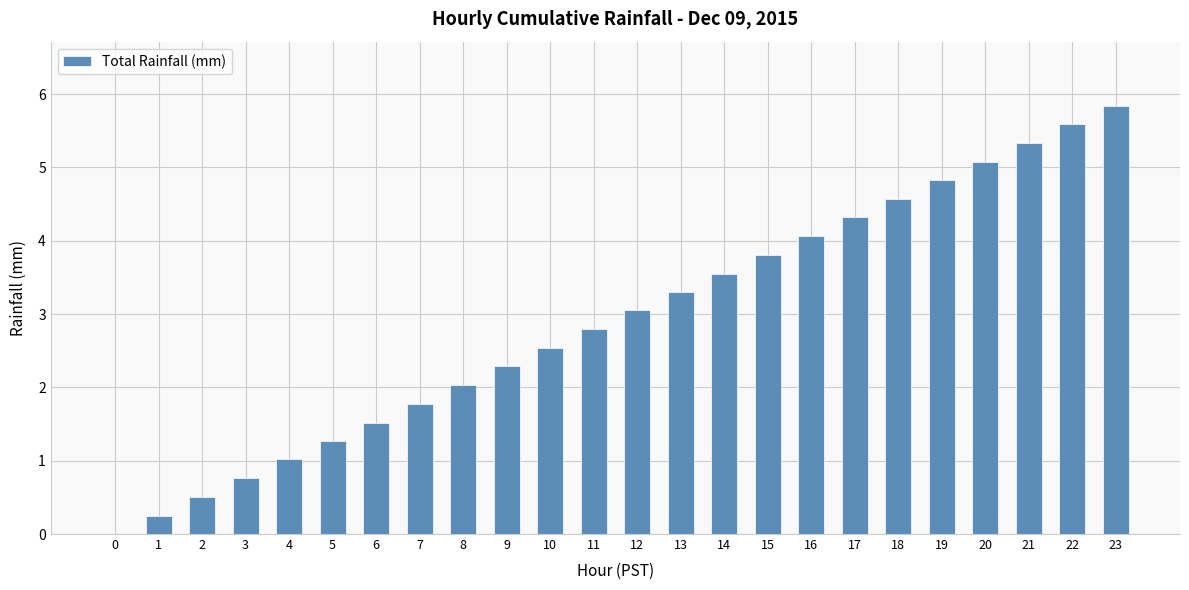

Read the value at 8.

2.0